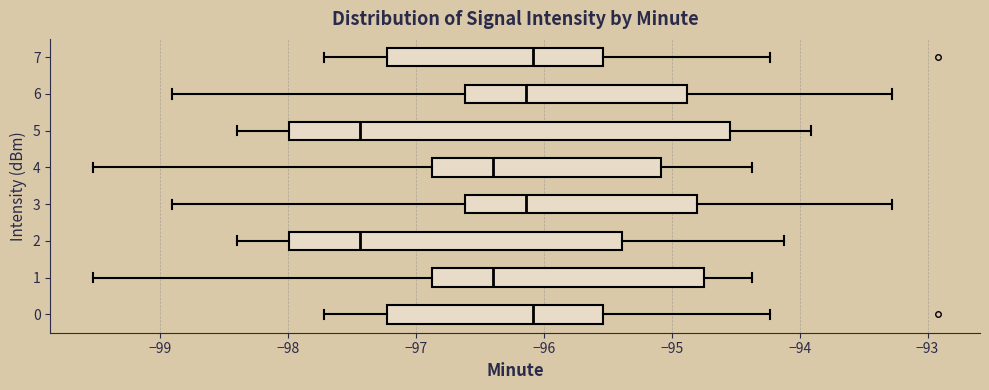

Reading bottom to top, transcribe this box plot: for each box, give where its median line is, the range the box spans, and where its two whiskers end, as read against the x-axis. The values are not printed on the chart, so give them approximately, as read against the axis.

0: median -96.1, box -97.2 to -95.5, whiskers -97.7 to -94.2
1: median -96.4, box -96.9 to -94.7, whiskers -99.5 to -94.4
2: median -97.4, box -98.0 to -95.4, whiskers -98.4 to -94.1
3: median -96.1, box -96.6 to -94.8, whiskers -98.9 to -93.3
4: median -96.4, box -96.9 to -95.1, whiskers -99.5 to -94.4
5: median -97.4, box -98.0 to -94.5, whiskers -98.4 to -93.9
6: median -96.1, box -96.6 to -94.9, whiskers -98.9 to -93.3
7: median -96.1, box -97.2 to -95.5, whiskers -97.7 to -94.2